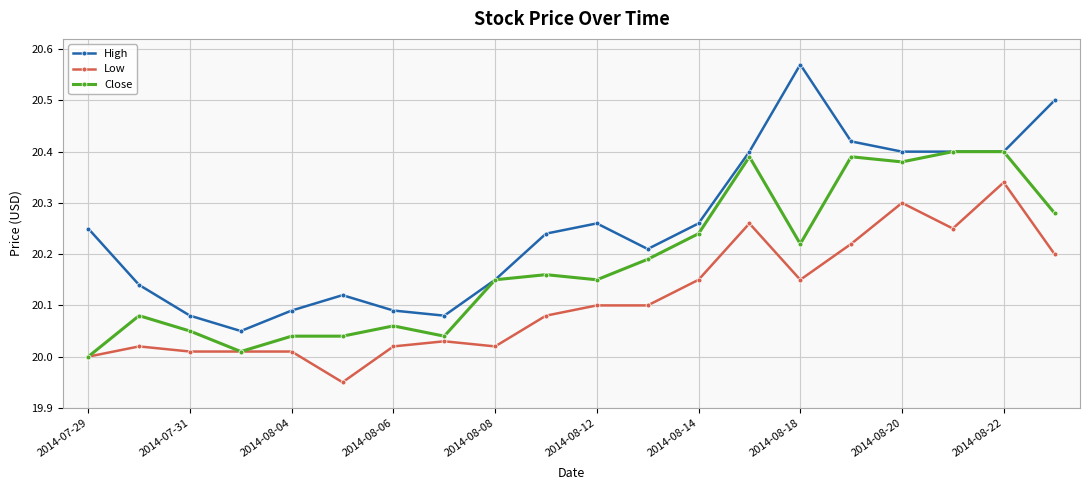

True or false: Close has more than 1 interior local peaks.

True